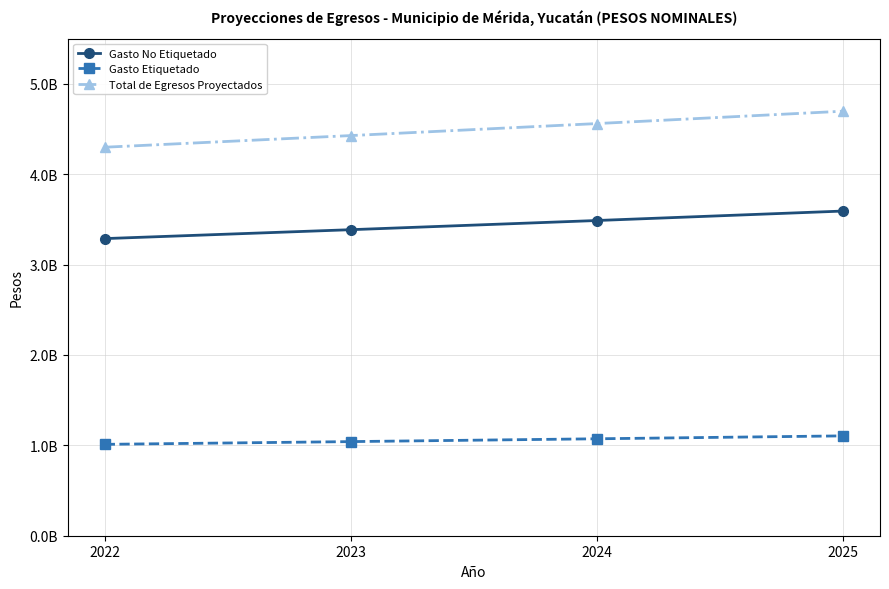

Is it true that Total de Egresos Proyectados equals 6020604566 at 2024?

False